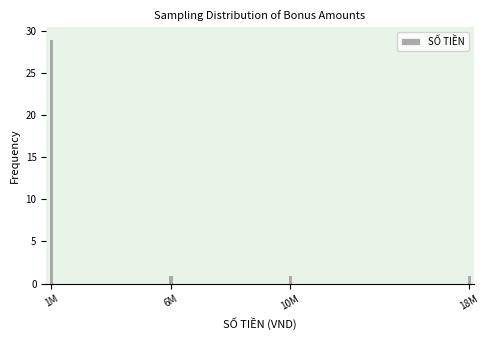

Reading left to right, extract all data points from this chart.

1M=29	6M=1	10M=1	18M=1